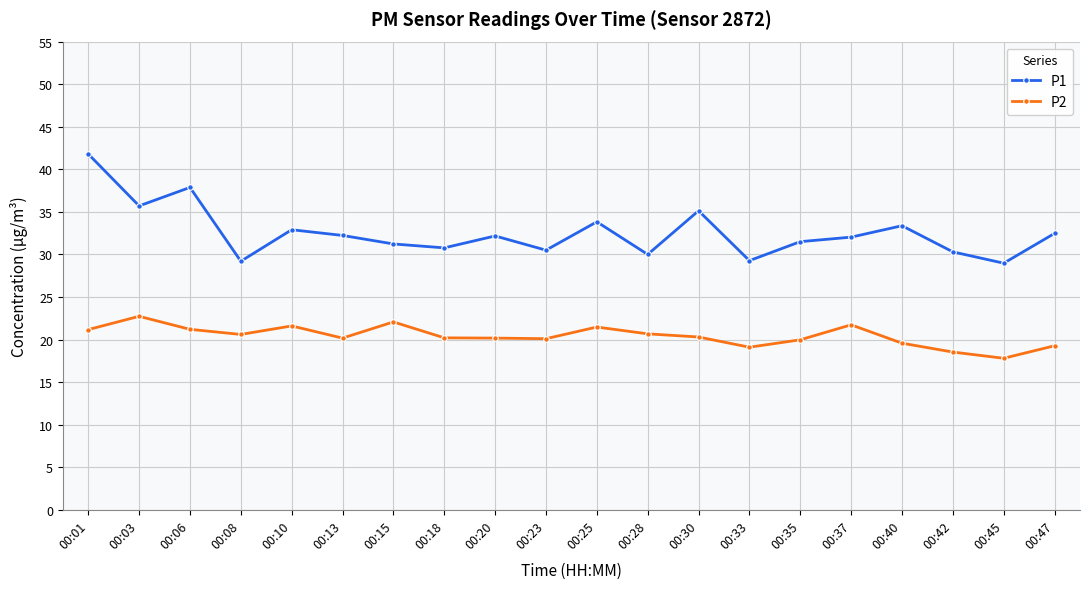

Is it true that P2 equals 21.5 at 00:25?

True